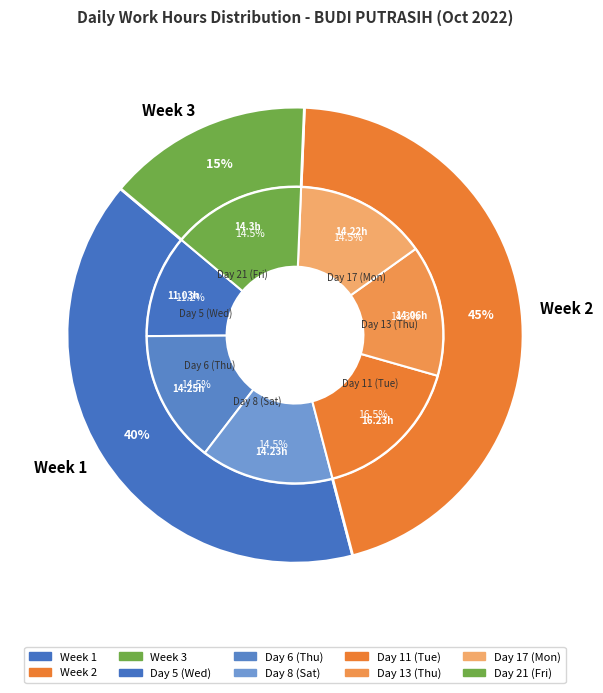

How many segments does this pie chart have?

7